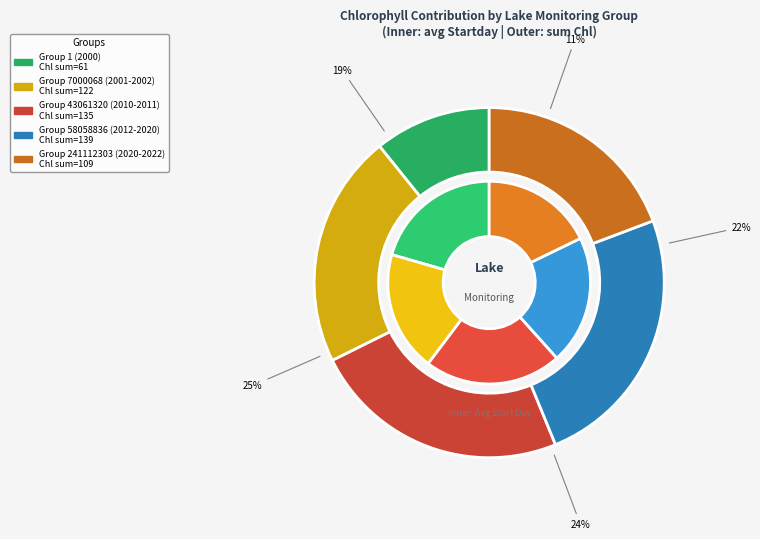

Count the number of slices in the pie.

5